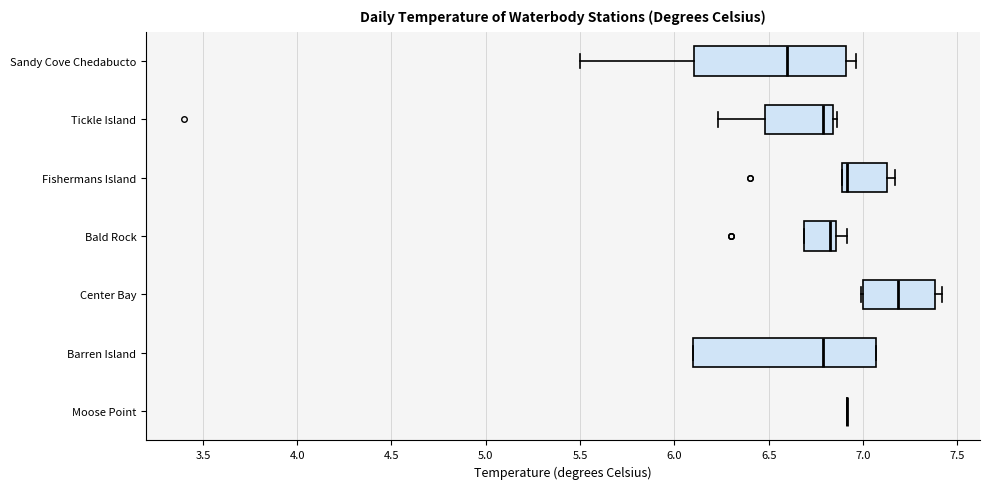

Where is the right edge of the box for Fishermans Island on the x-axis? The values are not printed on the chart, so give them approximately, as read against the axis.

7.15